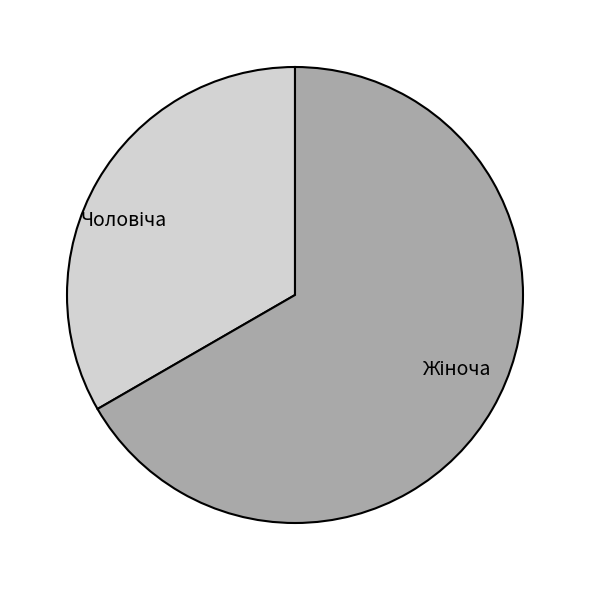

Is there any slice that represents more than half of the pie?

Yes